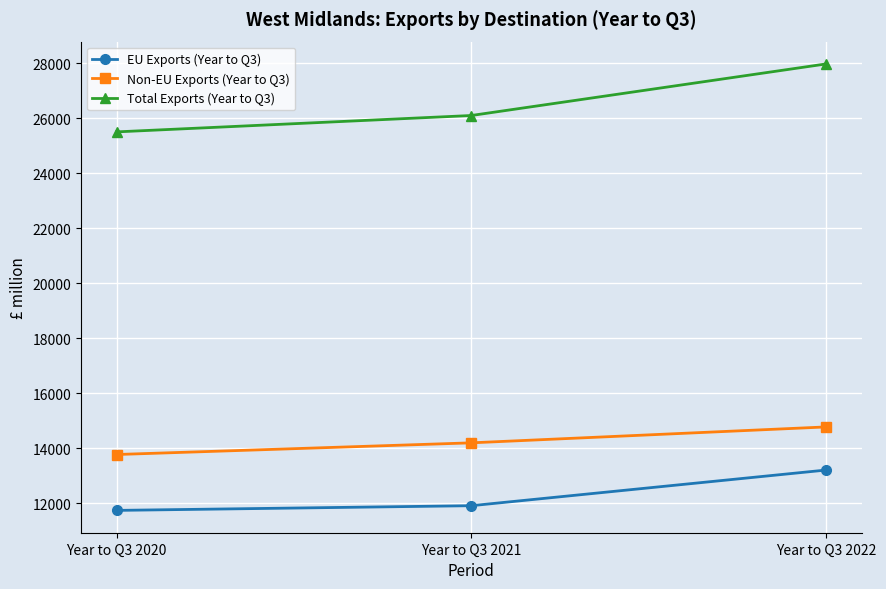

What is the maximum value shown in the chart?

27981